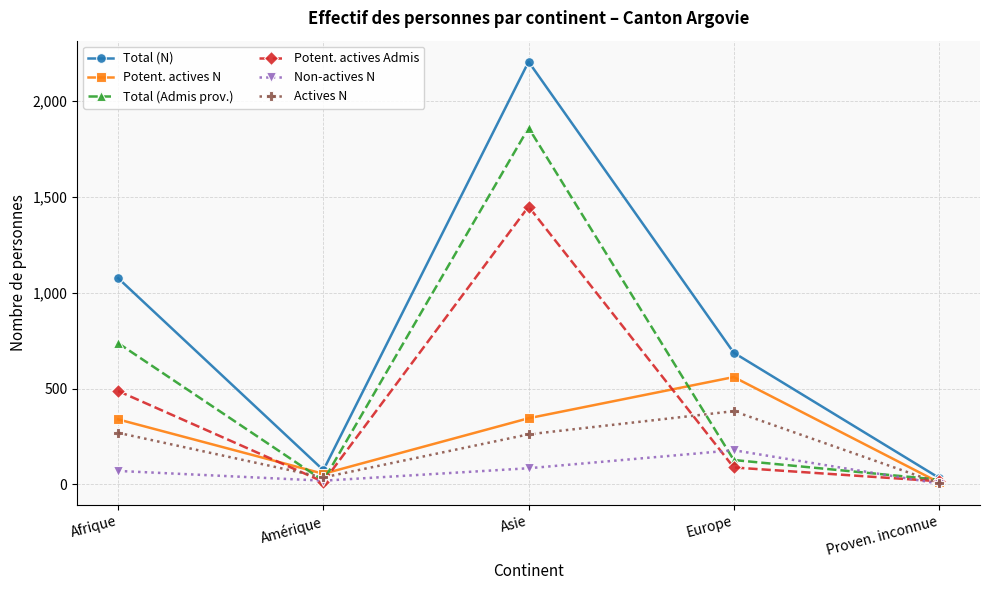

At which category does the chart reach its peak across all series?

Asie